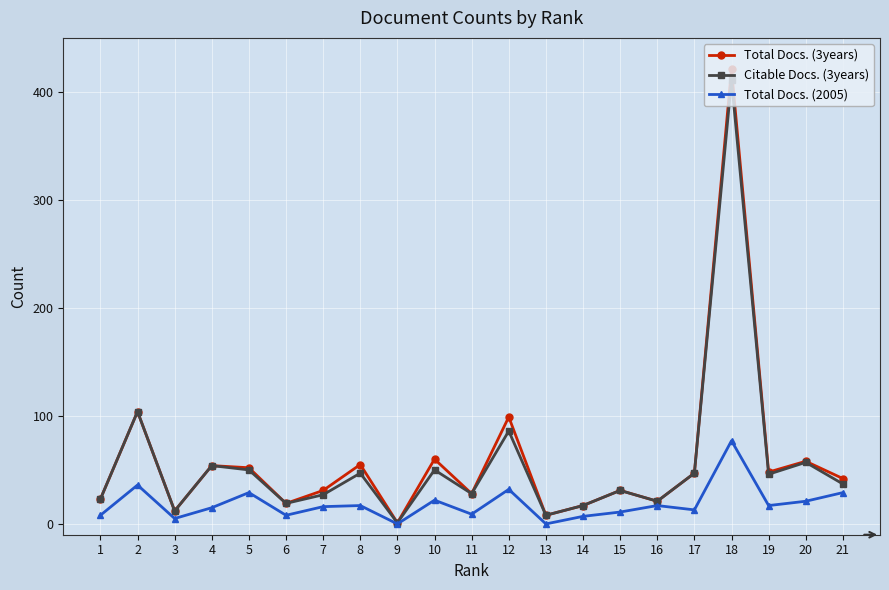

How many data points in Total Docs. (3years) are less than 42?

10